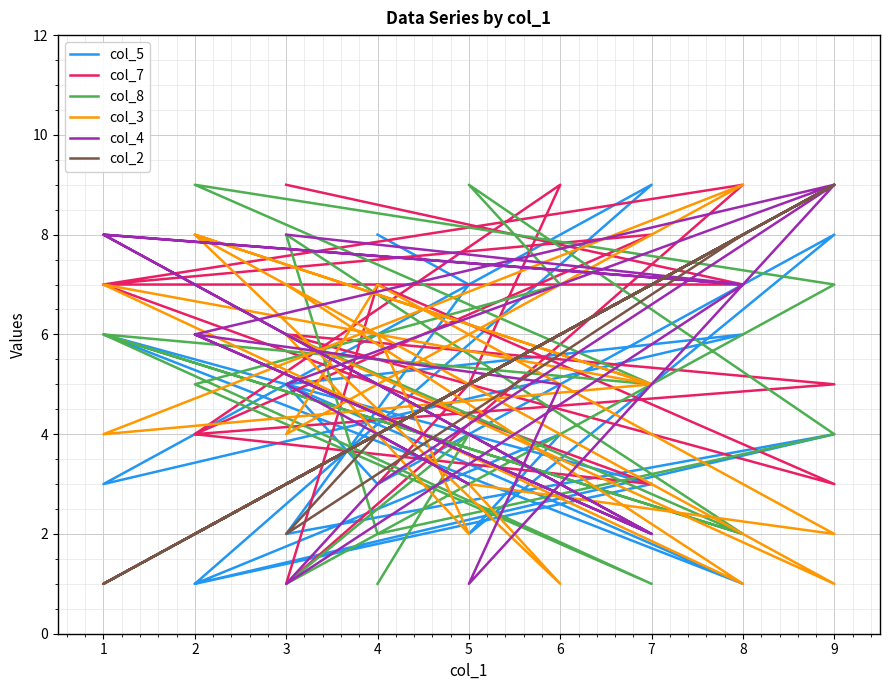

What are all the series names shown in the legend?

col_5, col_7, col_8, col_3, col_4, col_2